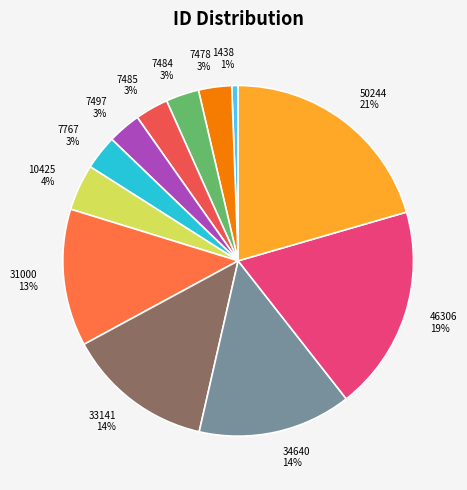

Is it true that 50244 is 29% of the pie?

False